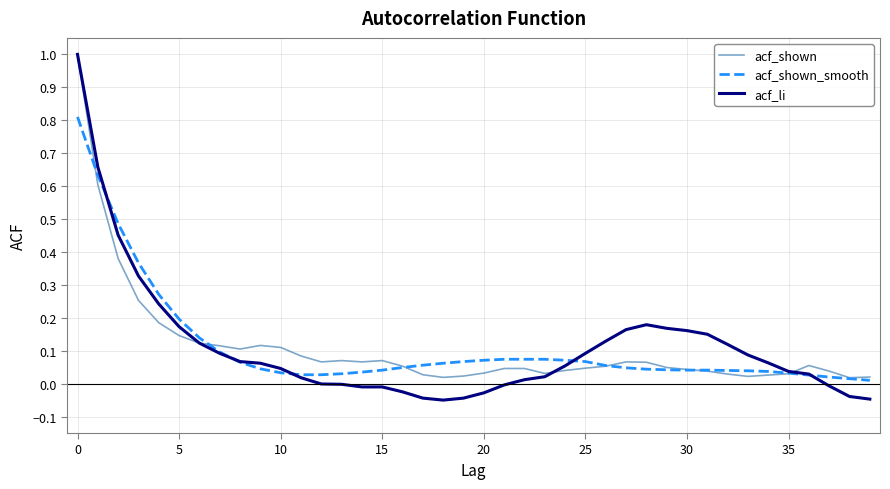

What is the greatest value displayed?

1.0